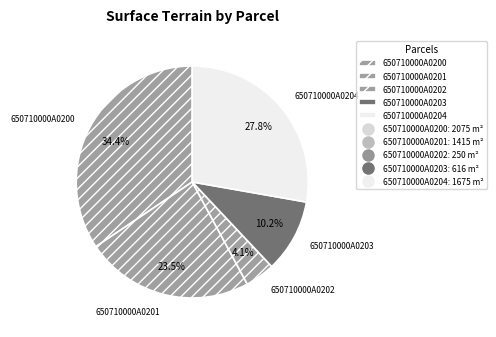

To the nearest percent, what is the difference between the 650710000A0202 and 650710000A0201 slice percentages?

19%